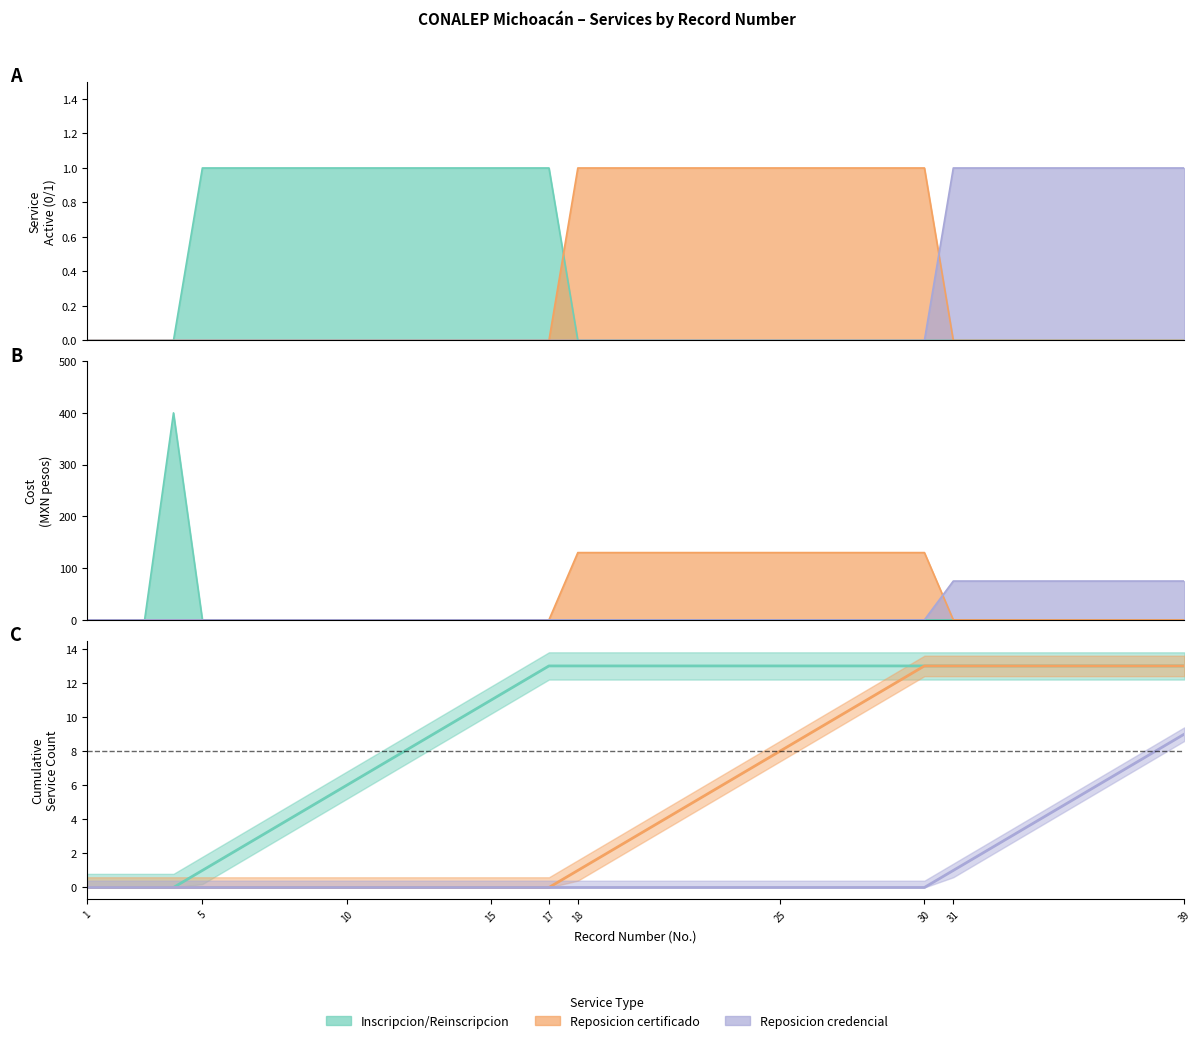

Reading left to right, what are all the values shown in this chart?

Inscripcion/Reinscripcion: 0	0	0	0	1	1	1	1	1	1	1	1	1	1	1	1	1	0	0	0	0	0	0	0	0	0	0	0	0	0	0	0	0	0	0	0	0	0	0
Reposicion certificado: 0	0	0	0	0	0	0	0	0	0	0	0	0	0	0	0	0	1	1	1	1	1	1	1	1	1	1	1	1	1	0	0	0	0	0	0	0	0	0
Reposicion credencial: 0	0	0	0	0	0	0	0	0	0	0	0	0	0	0	0	0	0	0	0	0	0	0	0	0	0	0	0	0	0	1	1	1	1	1	1	1	1	1